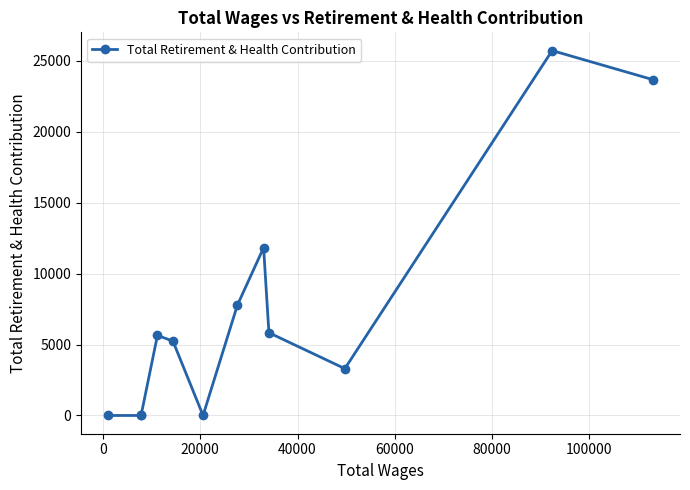

True or false: there are more than 2 points higher than both neighbors.

True